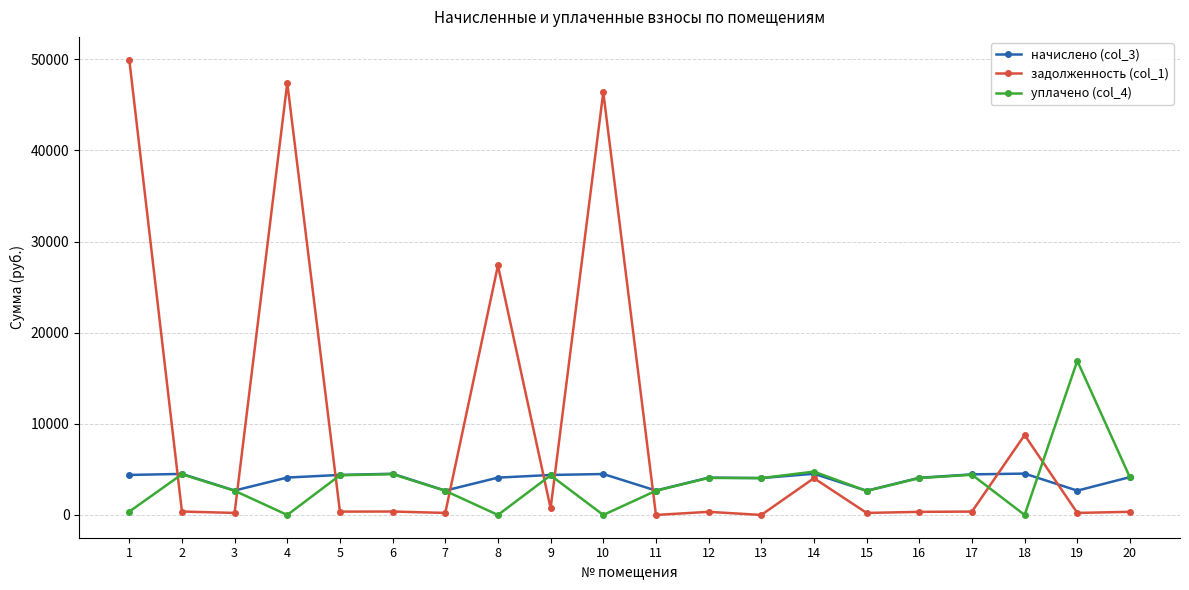

List the series in order of their peak value, lowest first.

начислено (col_3), уплачено (col_4), задолженность (col_1)